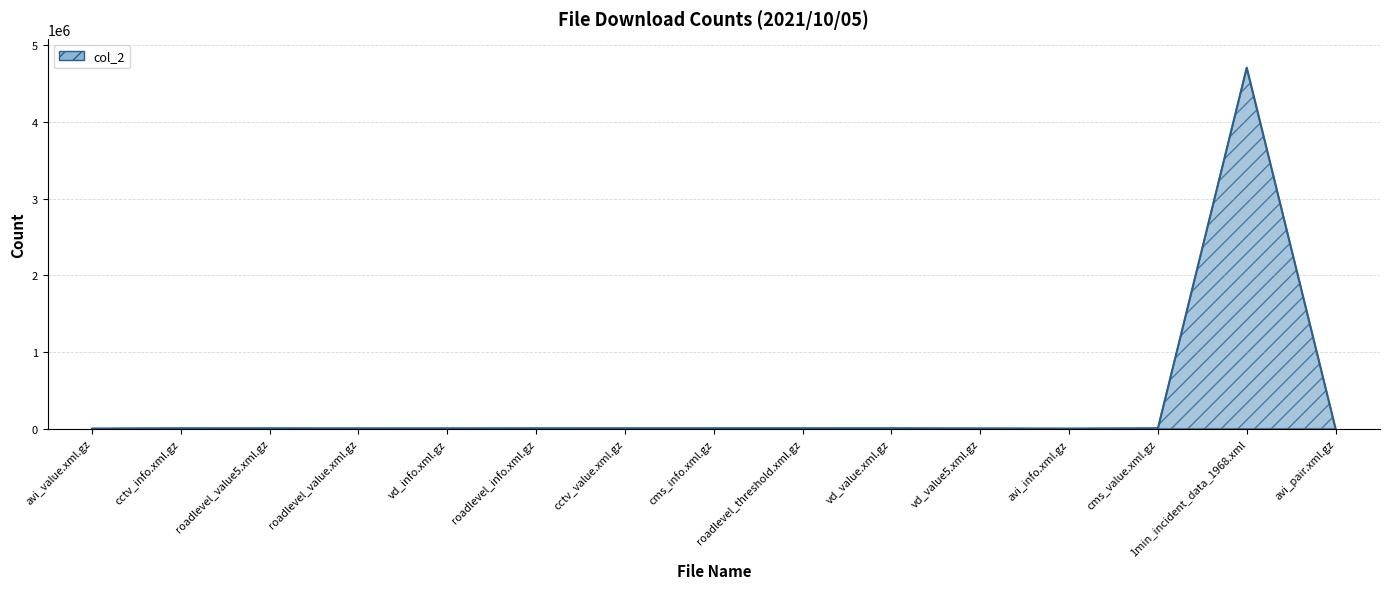

What is the greatest value displayed?

4704417